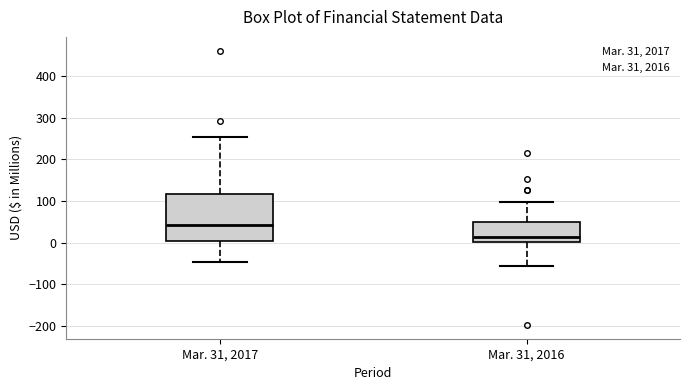

Where does the median line of the box for Mar. 31, 2016 sit on the y-axis? The values are not printed on the chart, so give them approximately, as read against the axis.

10